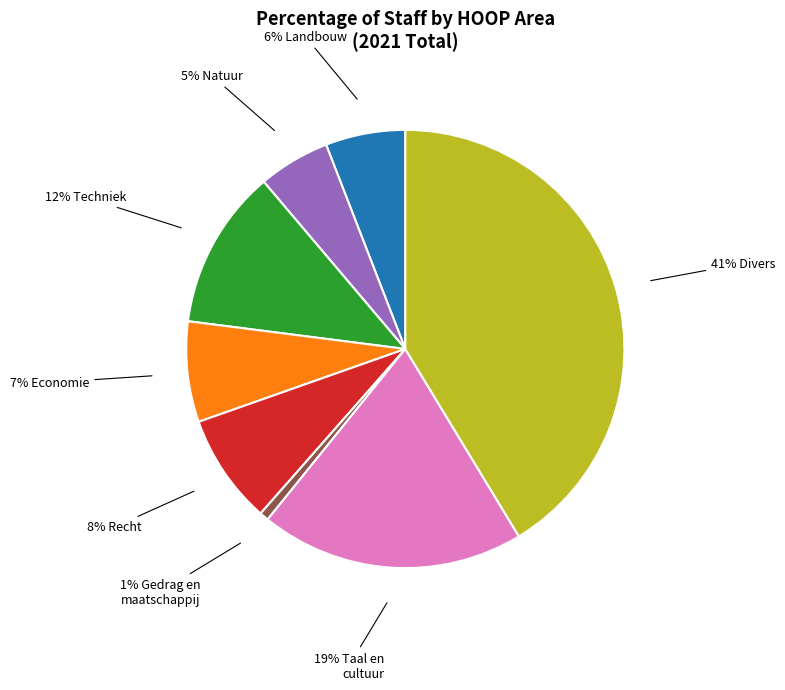

How many segments does this pie chart have?

8